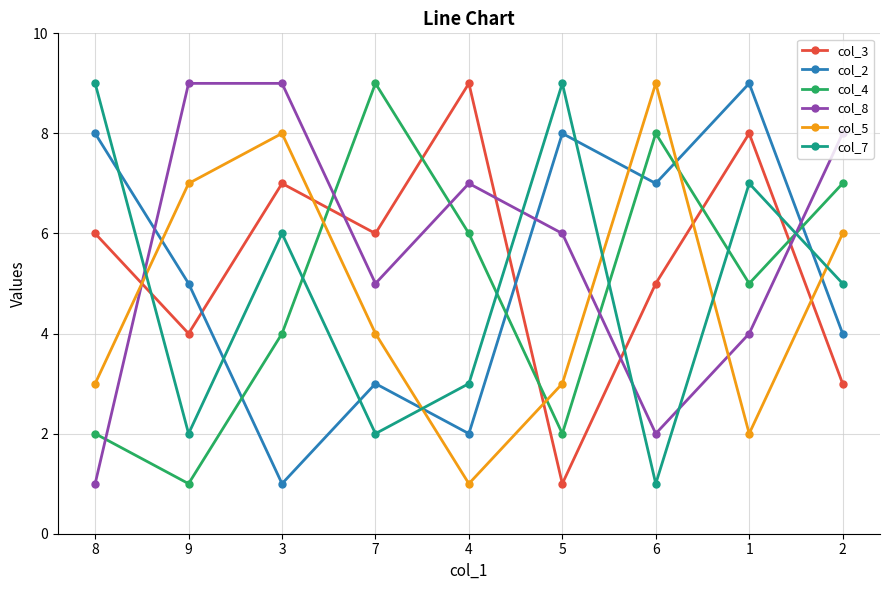

The value of col_5 at 3 is 8. True or false?

True